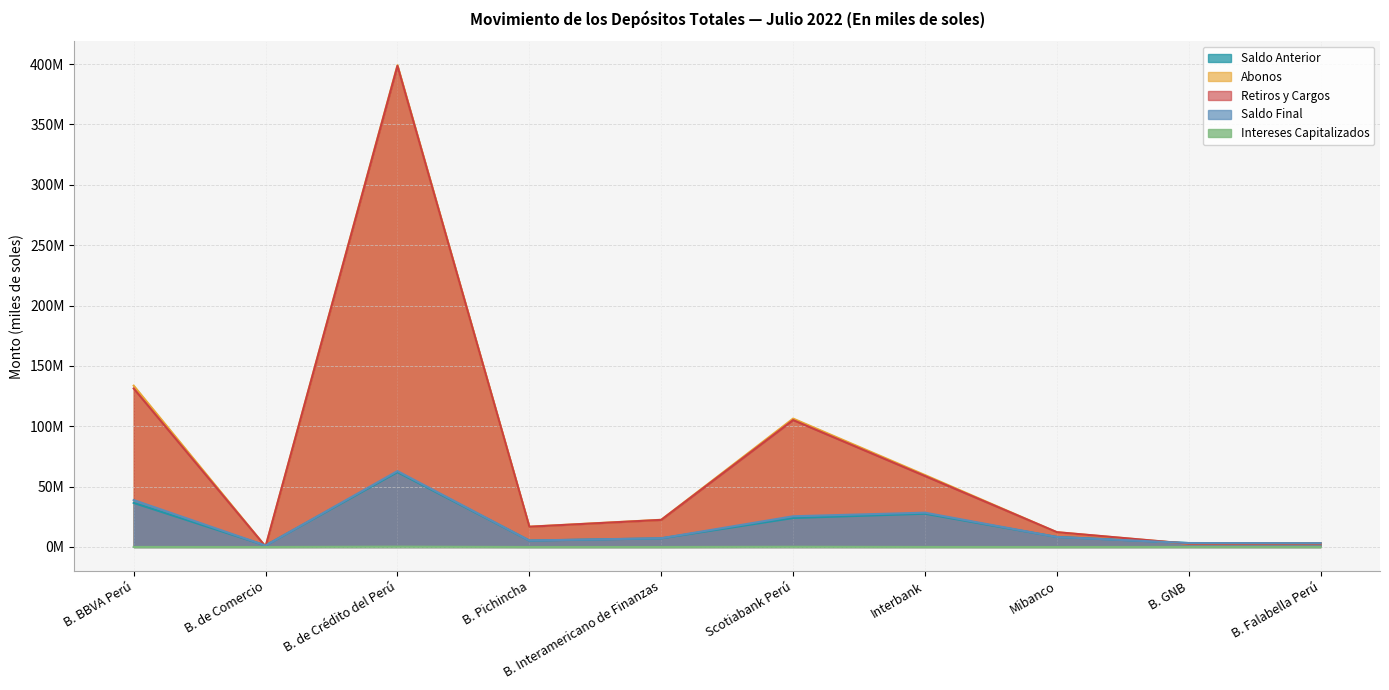

At how many categories does at least one series exceed 148794207?

1